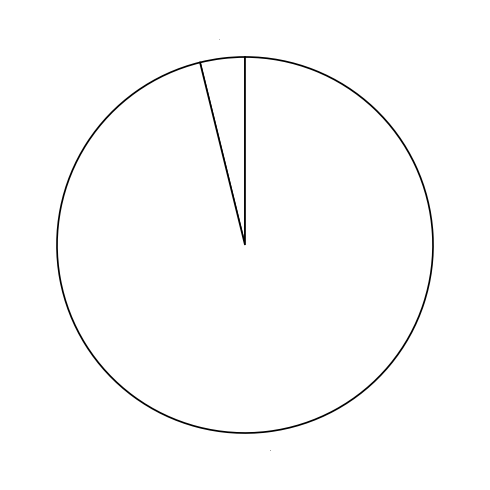

Is the sum of 9 and G greater than half?

Yes